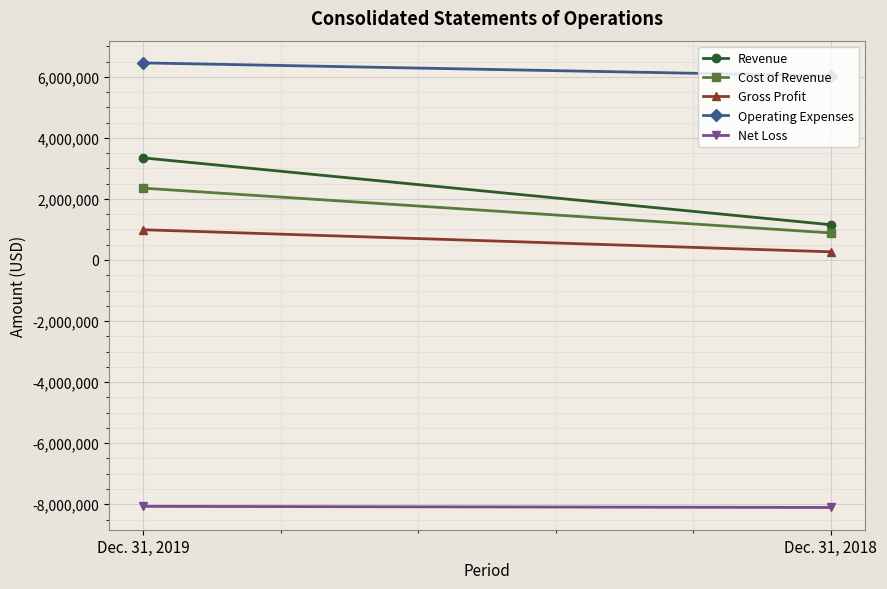

How many lines are shown in the chart?

5